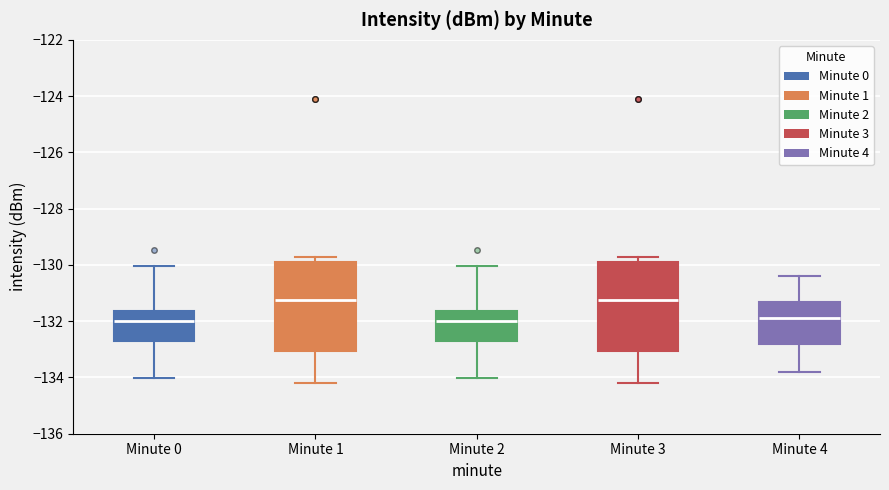

Reading left to right, transcribe this box plot: for each box, give where its median line is, the range the box spans, and where its two whiskers end, as read against the y-axis. The values are not printed on the chart, so give them approximately, as read against the axis.

Minute 0: median -132.0, box -132.8 to -131.6, whiskers -134.0 to -130.0
Minute 1: median -131.2, box -133.0 to -130.0, whiskers -134.2 to -129.8
Minute 2: median -132.0, box -132.8 to -131.6, whiskers -134.0 to -130.0
Minute 3: median -131.2, box -133.0 to -130.0, whiskers -134.2 to -129.8
Minute 4: median -131.8, box -132.8 to -131.4, whiskers -133.8 to -130.4